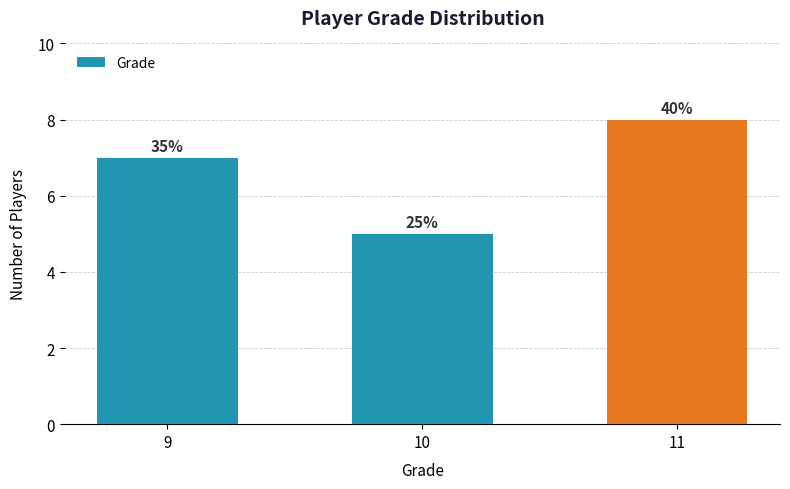

Reading left to right, list all the values displayed in this chart.

7	5	8